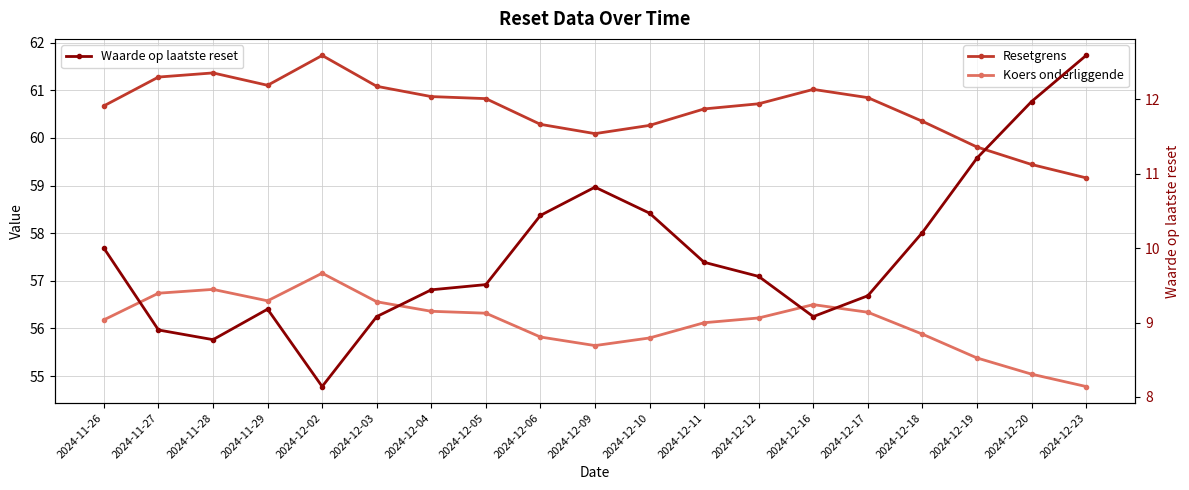

Rank the series at 2024-12-04 from lowest to highest value.

Waarde op laatste reset, Koers onderliggende, Resetgrens